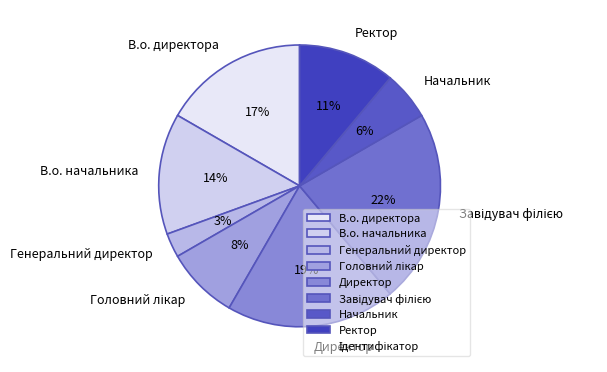

True or false: Директор accounts for 10% of the total.

False